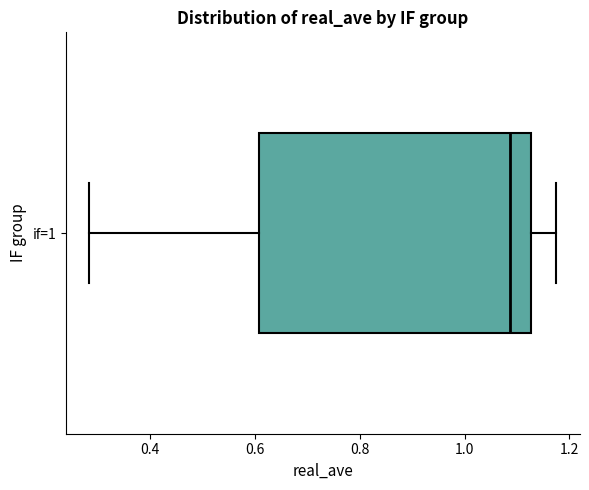

Transcribe this box plot: give where the median line is, the range the box spans, and where the two whiskers end, as read against the x-axis. The values are not printed on the chart, so give them approximately, as read against the axis.

median 1.08, box 0.60 to 1.12, whiskers 0.28 to 1.18